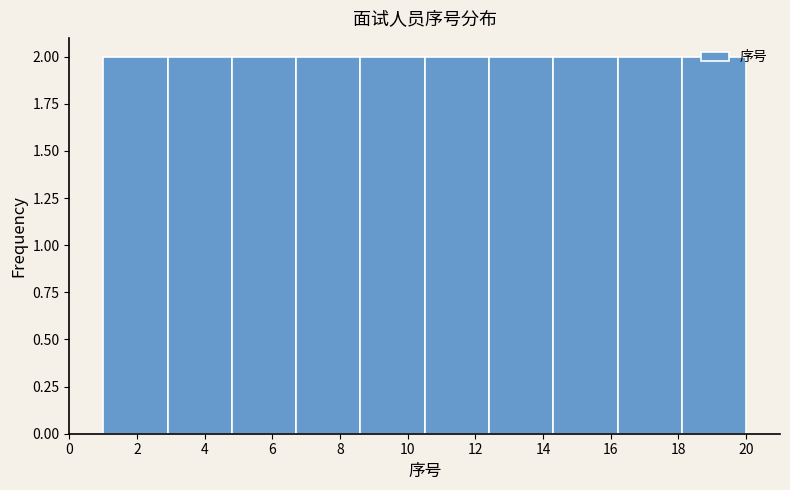

What is the height of the bar covering 18.1 to 20.0 on the x-axis? Neither the bar edges nor the heights are printed on the chart, so give them approximately, as read against the axes.

2